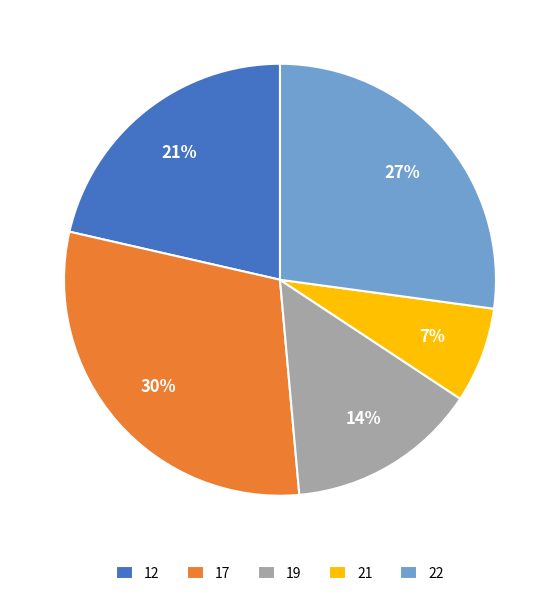

Does 19 represent more than half of the total?

No